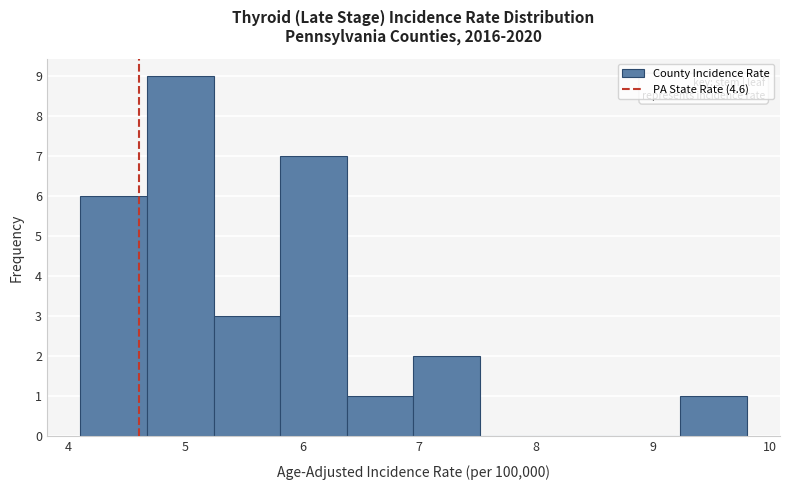

Which range on the x-axis has the tallest bar?

4.67 to 5.24